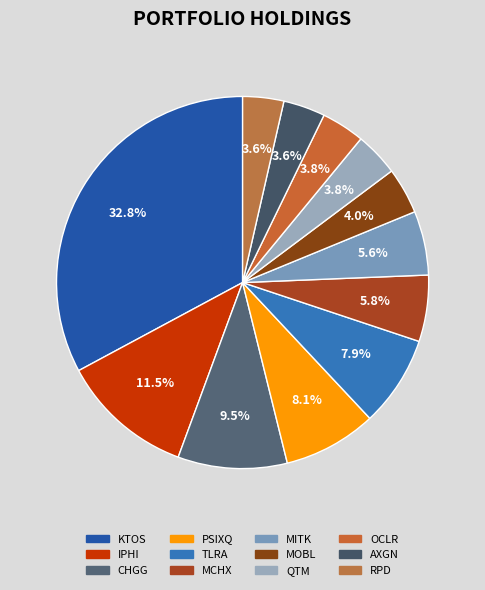

Is there any slice that represents more than half of the pie?

No